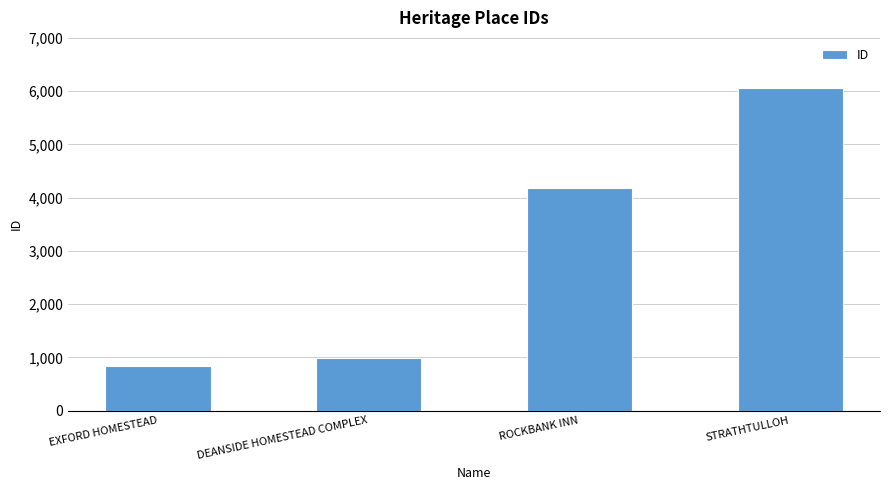

What is the label of the 1st bar from the right?

STRATHTULLOH